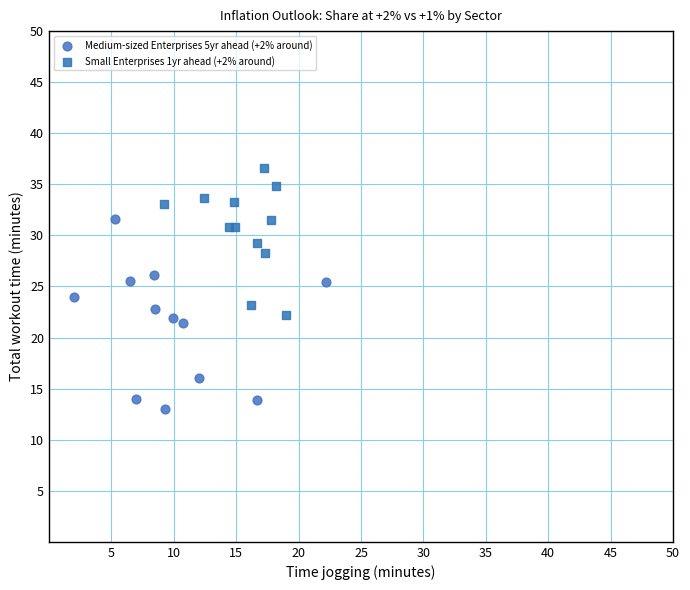

Which series reaches the maximum Y coordinate?

Small Enterprises 1yr ahead (+2% around)